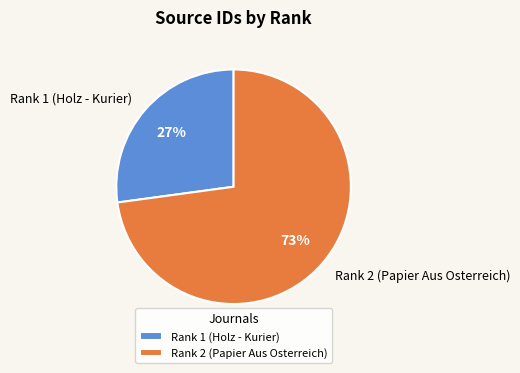

The Rank 2 (Papier Aus Osterreich) slice represents 80% of the pie. True or false?

False